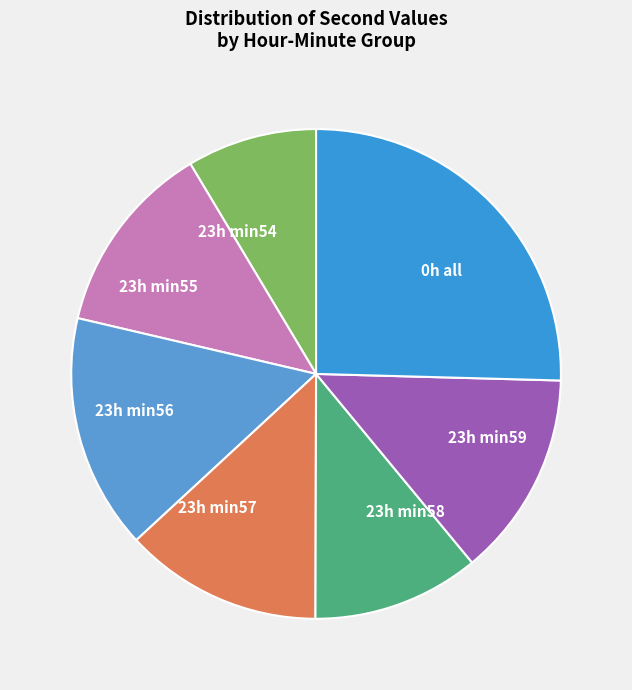

Which category has the smallest portion of the pie?

23h min54